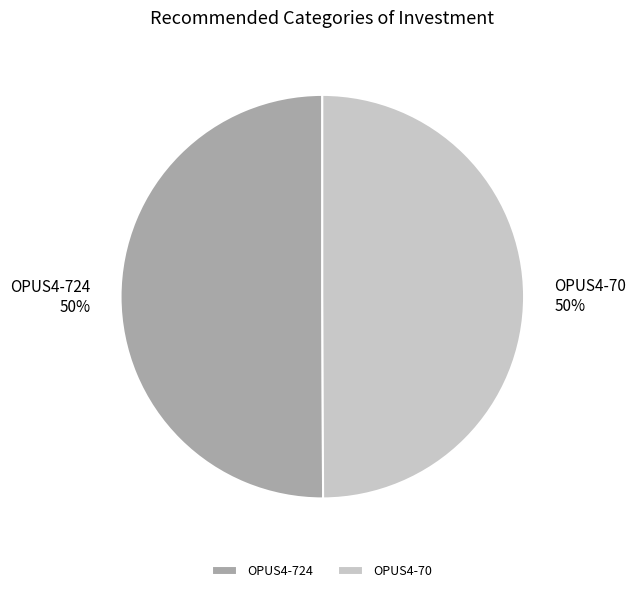

To the nearest percent, what portion does OPUS4-70 represent?

50%